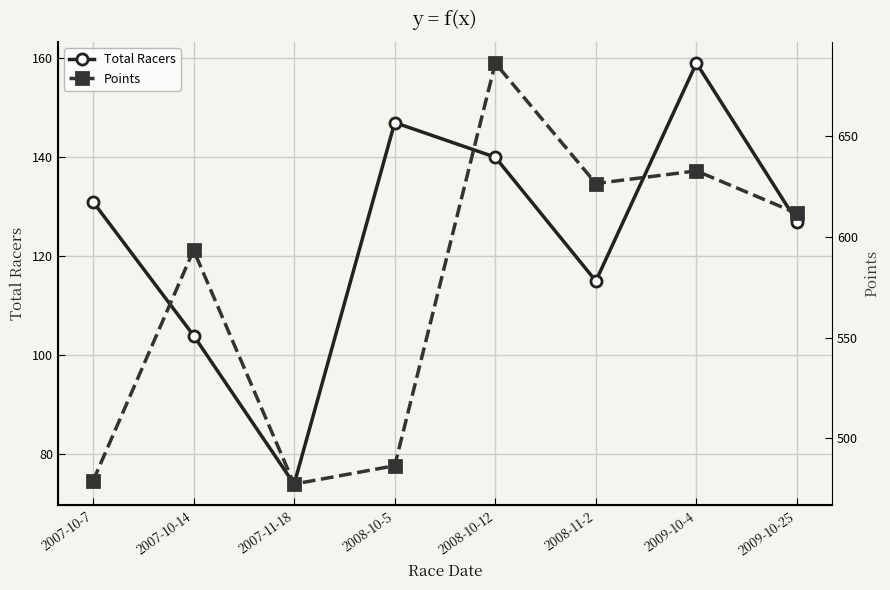

True or false: Points has a value of 1213.7 at 2008-10-12.

False